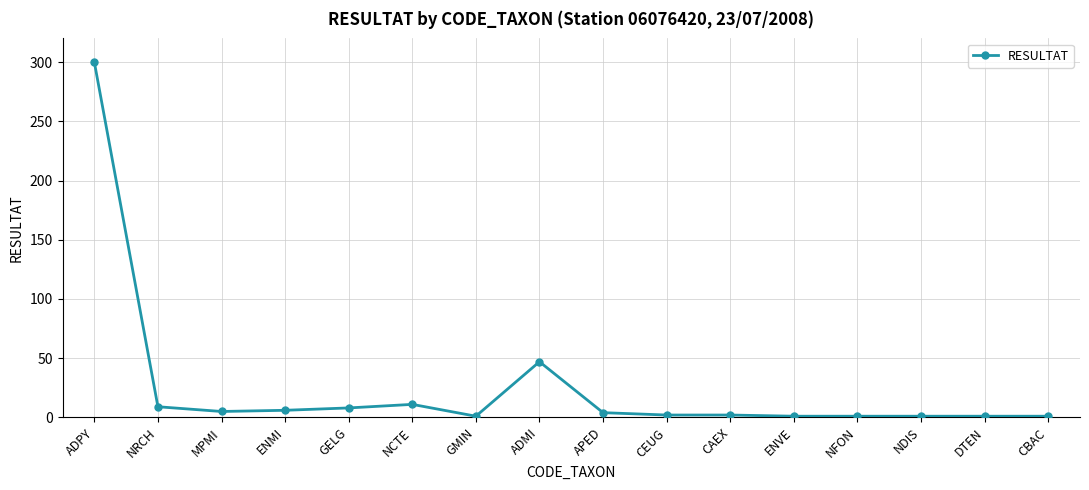

Between ADPY and ENMI, which is larger?

ADPY